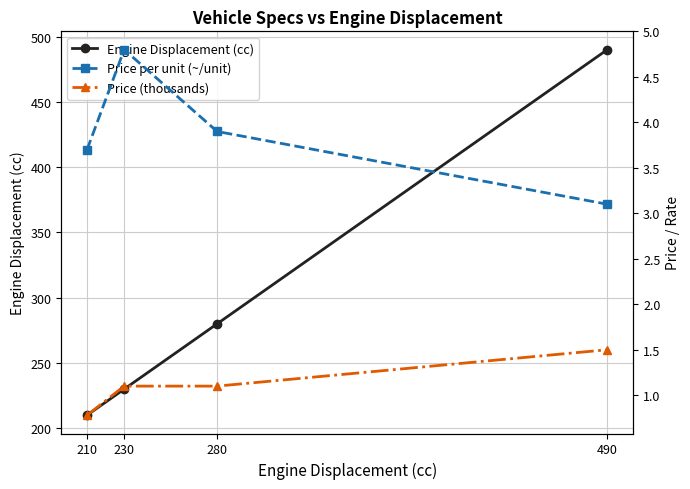

What is the total value across all series at 280?

285.0